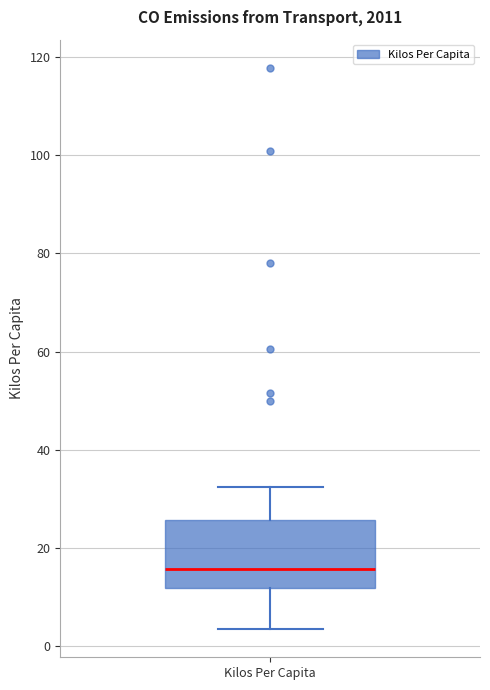

Where does the upper whisker of the box for Kilos Per Capita end on the y-axis? The values are not printed on the chart, so give them approximately, as read against the axis.

32